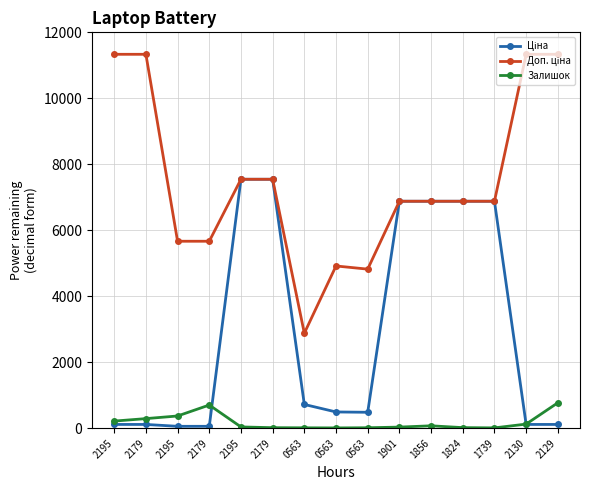

Where is the first local maximum for Залишок?

2179